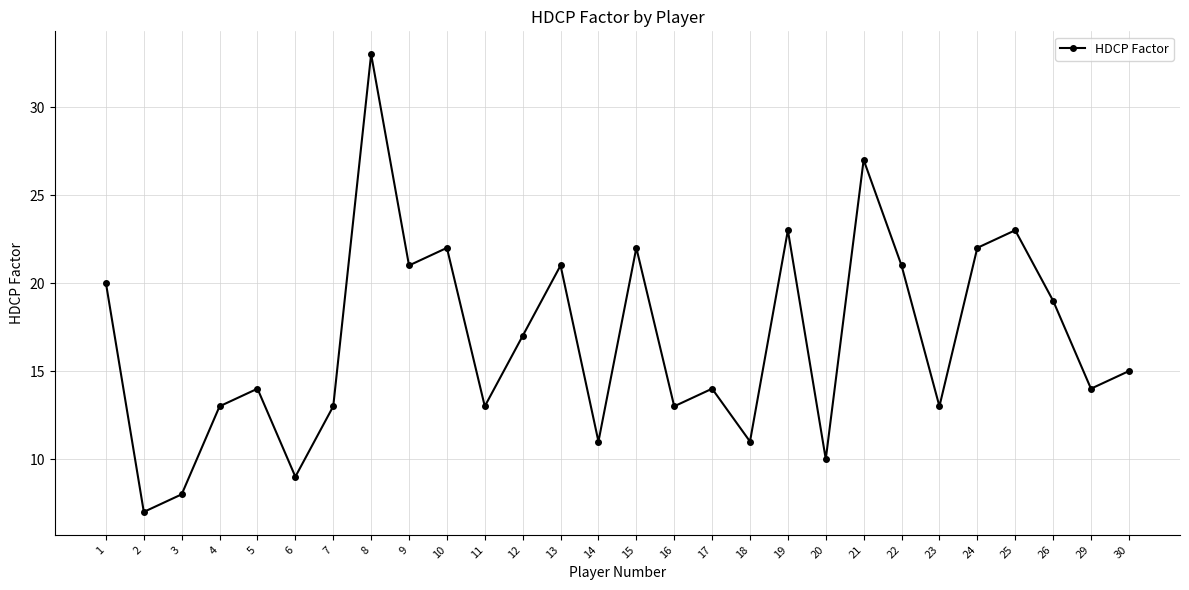

How many lines are shown in the chart?

1